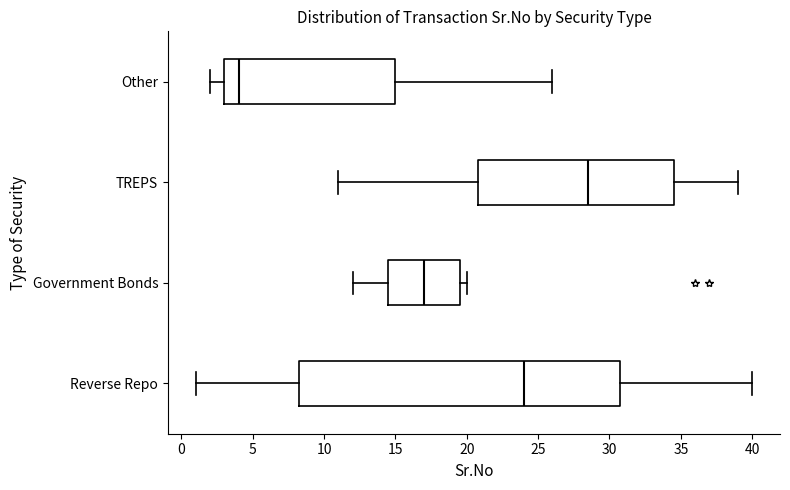

Reading bottom to top, read every box against the x-axis: the position of its median line, the range the box covers, and the ends of its whiskers. The values are not printed on the chart, so give them approximately, as read against the axis.

Reverse Repo: median 24.0, box 8.5 to 31.0, whiskers 1.0 to 40.0
Government Bonds: median 17.0, box 14.5 to 19.5, whiskers 12.0 to 20.0
TREPS: median 28.5, box 21.0 to 34.5, whiskers 11.0 to 39.0
Other: median 4.0, box 3.0 to 15.0, whiskers 2.0 to 26.0